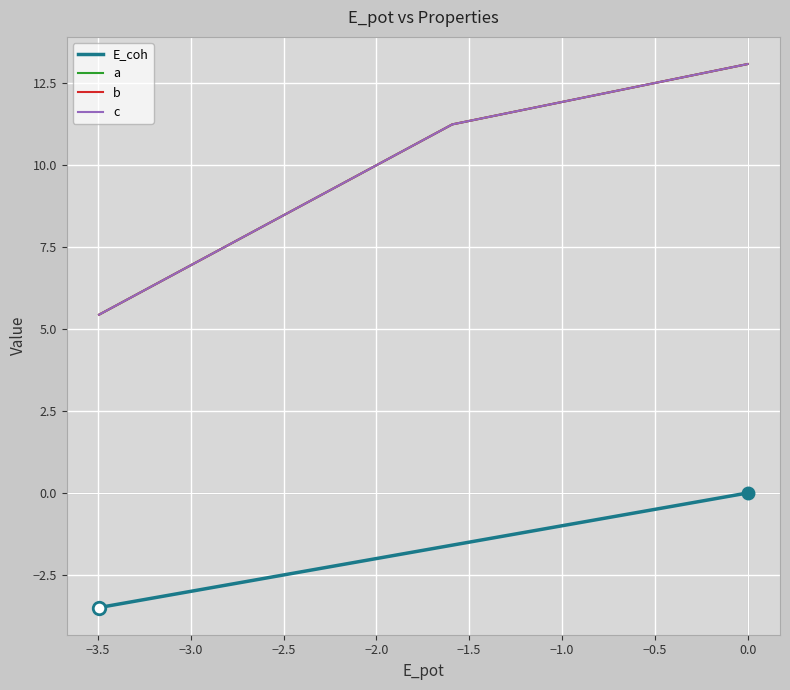

Does the chart have visible grid lines?

Yes